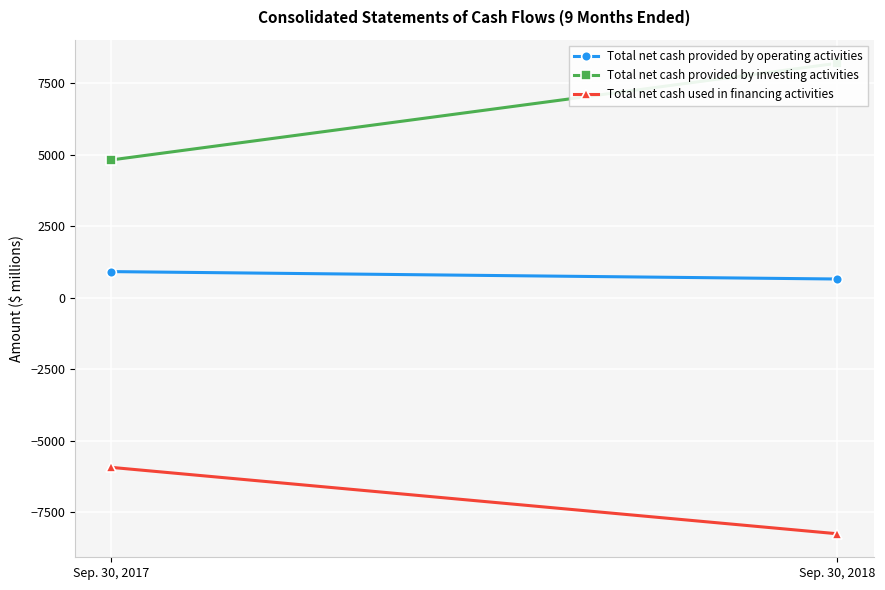

What is the greatest value displayed?

8199